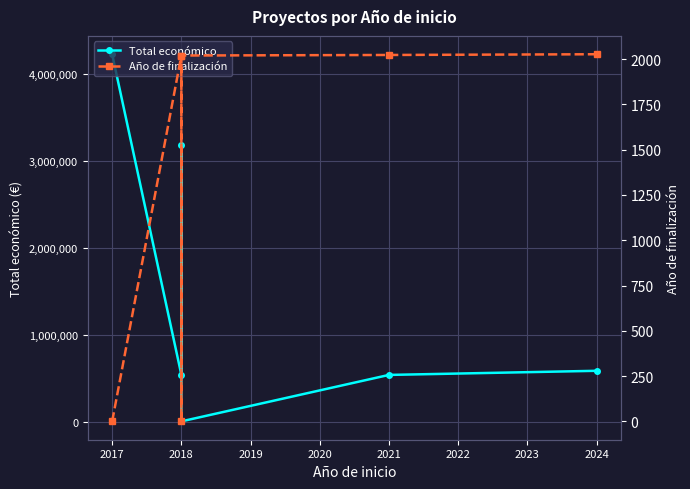

The Total económico series shows 243476 at 2024. True or false?

False